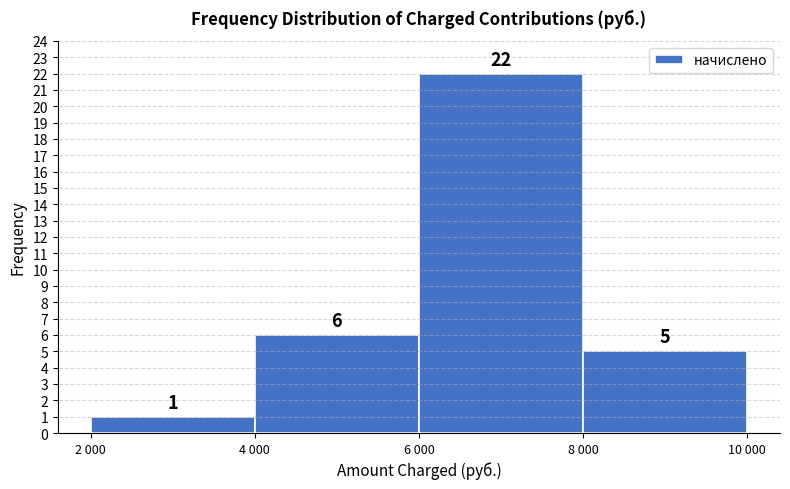

Reading left to right, extract all data points from this chart.

2 000=1	4 000=6	6 000=22	8 000=5